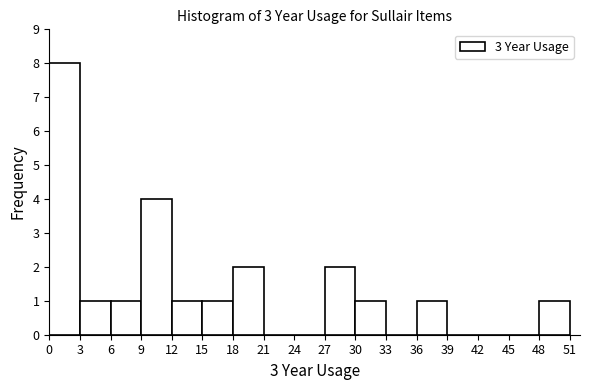

Reading left to right, list every bar in this chart as the range it spans on the x-axis followed by its height. The values are not printed on the chart, so give them approximately, as read against the axis.

0 to 3: 8
3 to 6: 1
6 to 9: 1
9 to 12: 4
12 to 15: 1
15 to 18: 1
18 to 21: 2
21 to 24: 0
24 to 27: 0
27 to 30: 2
30 to 33: 1
33 to 36: 0
36 to 39: 1
39 to 42: 0
42 to 45: 0
45 to 48: 0
48 to 51: 1